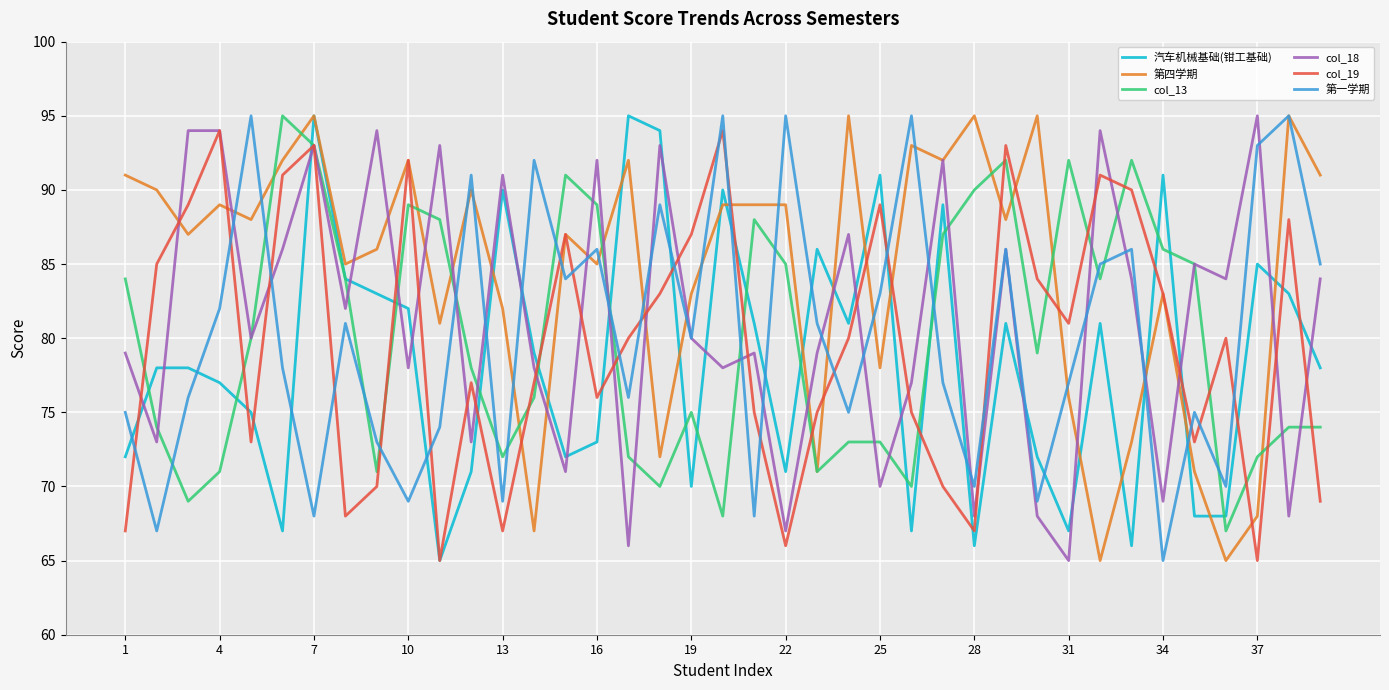

True or false: 汽车机械基础(钳工基础) and 第一学期 intersect in this chart.

True